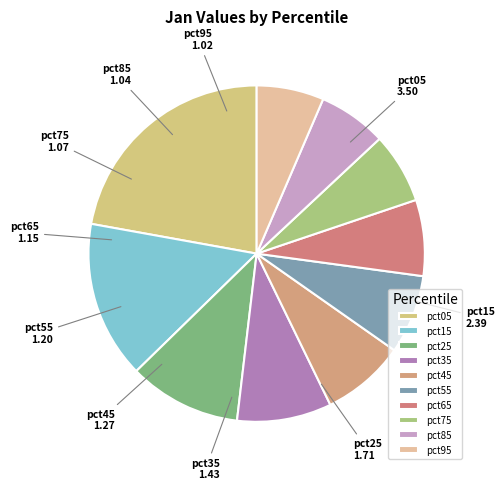

Which slice is the largest?

pct05